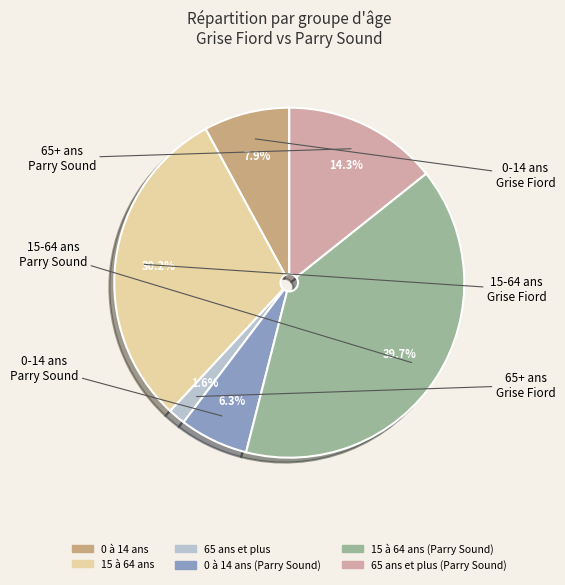

How many segments does this pie chart have?

6